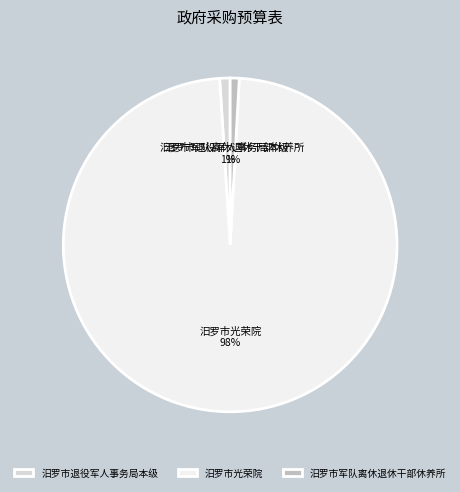

To the nearest percent, what is the average slice percentage?

33%